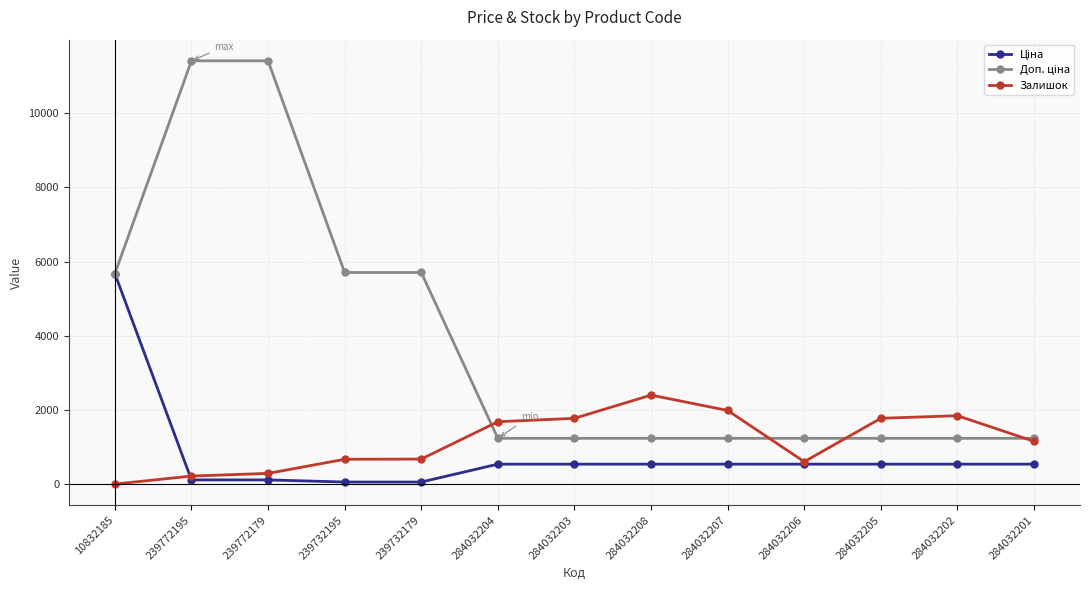

At how many categories does at least one series exceed 4946?

5